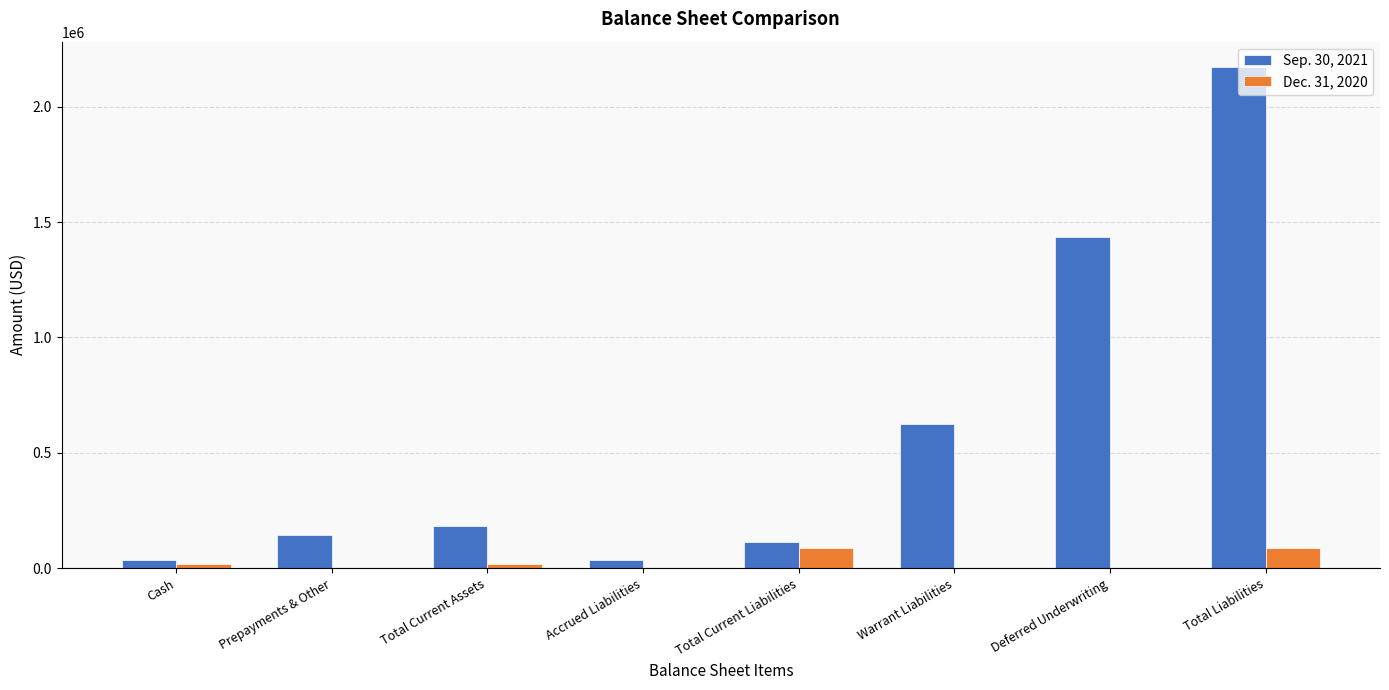

Read the Sep. 30, 2021 value at Prepayments & Other, to the nearest 10.

145740